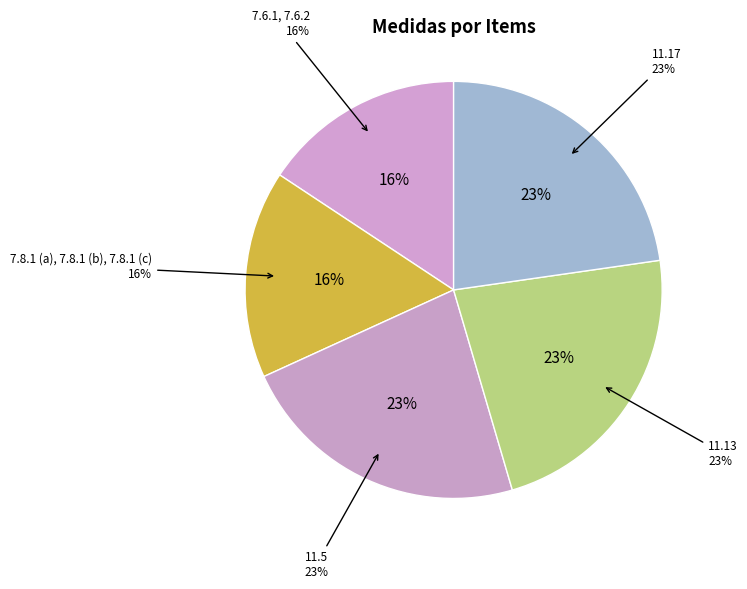

Does 11.17 account for over 50% of the chart?

No